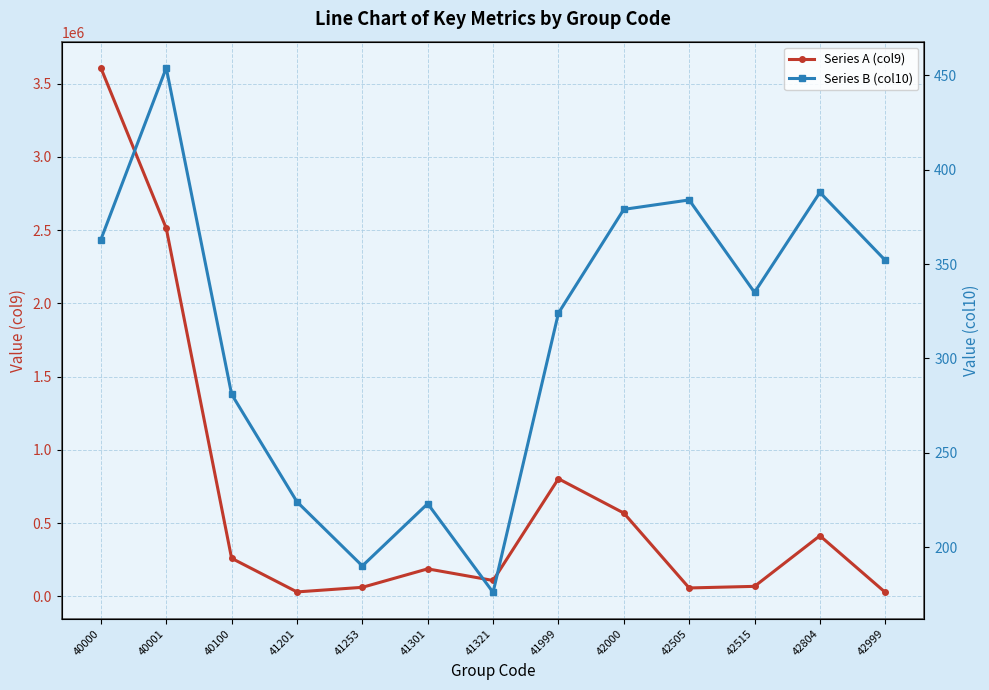

What is the lowest value of the Series B (col10) series?

176